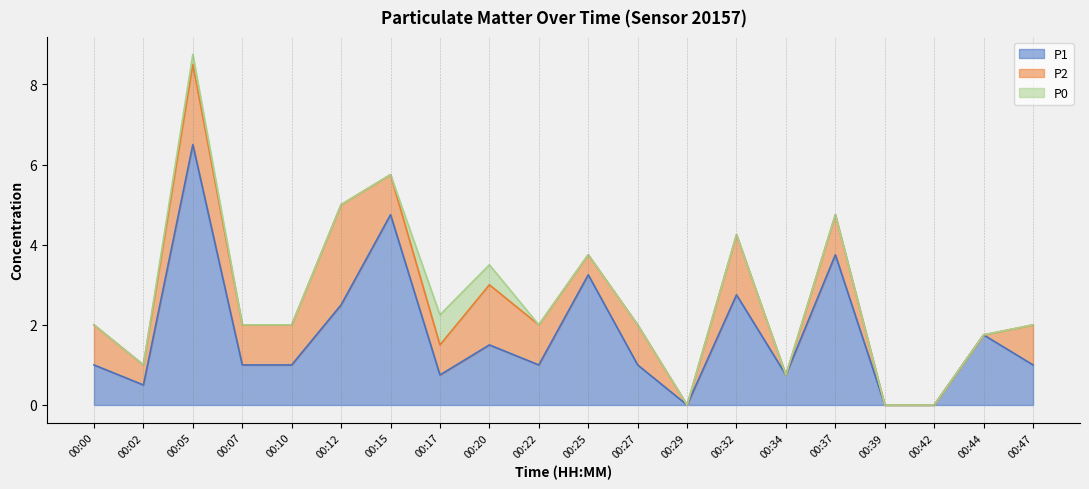

Which series changed the most between 00:34 and 00:37?

P1